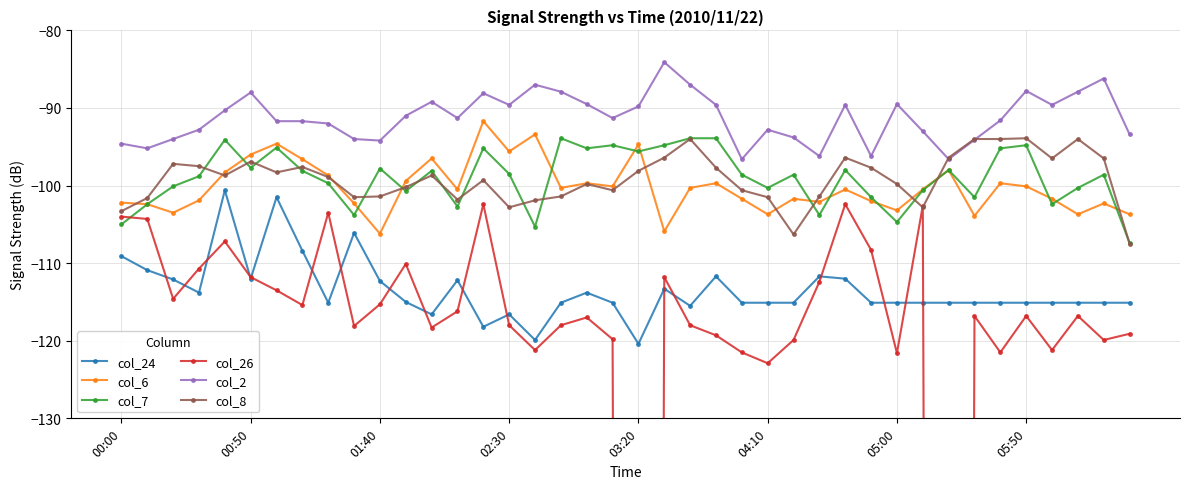

What is the smallest value displayed?

-999.0